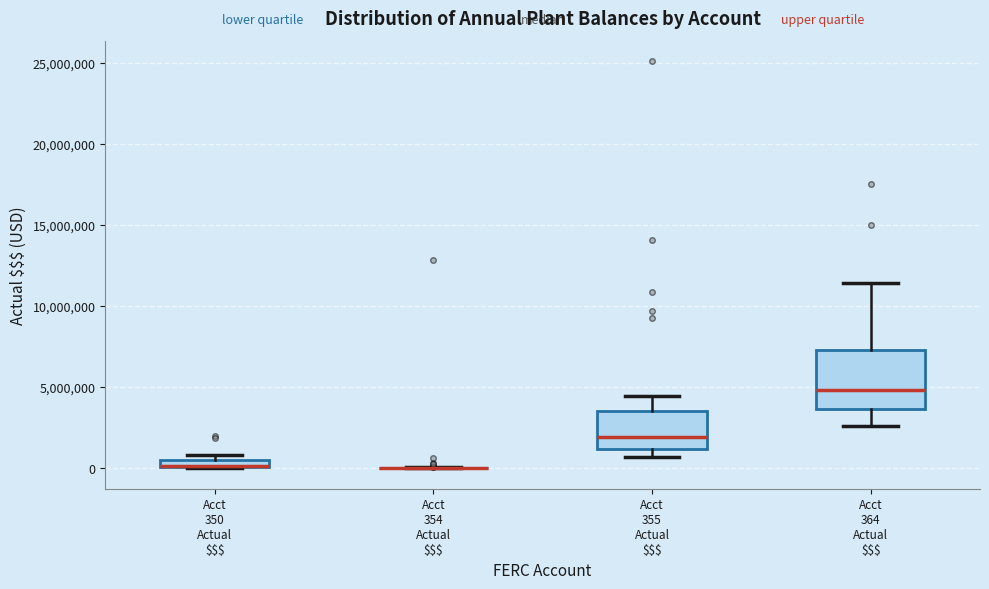

Which box is the tallest, from its lower edge to its upper edge?

Acct 364 Actual $$$